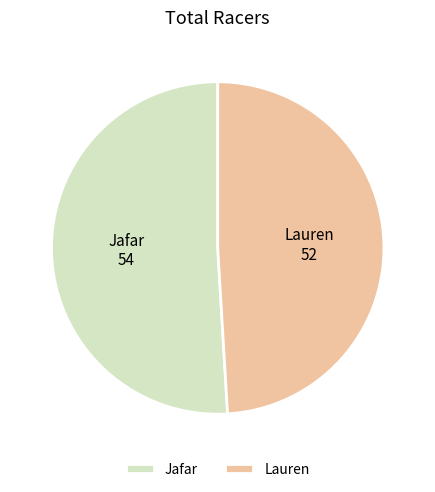

How many segments does this pie chart have?

2